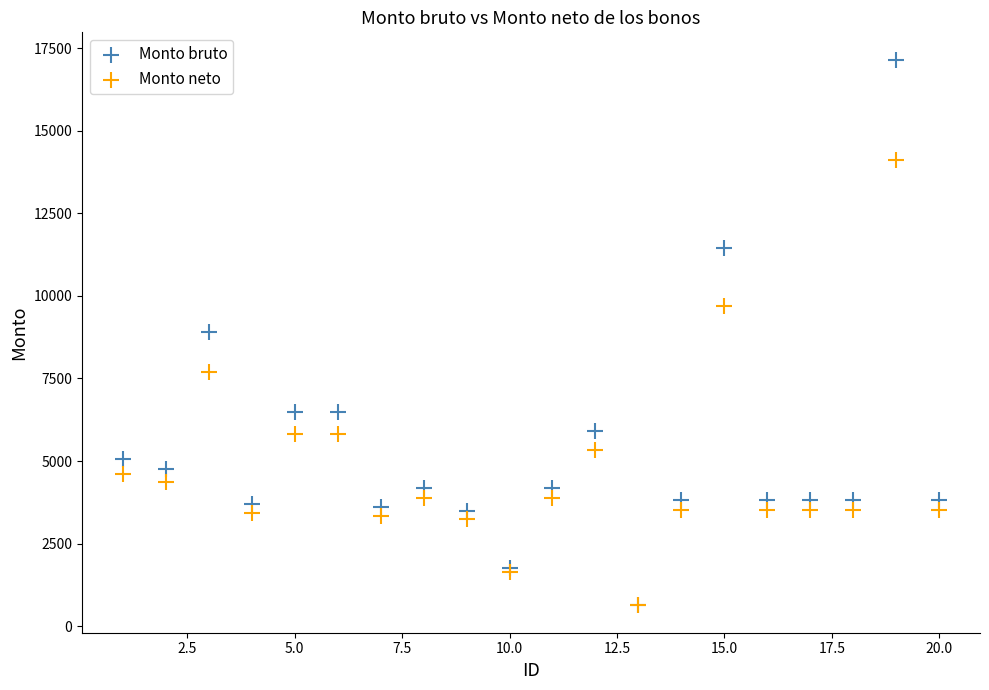

In the Monto neto series, what Y value is closest to 7372?

7705.4